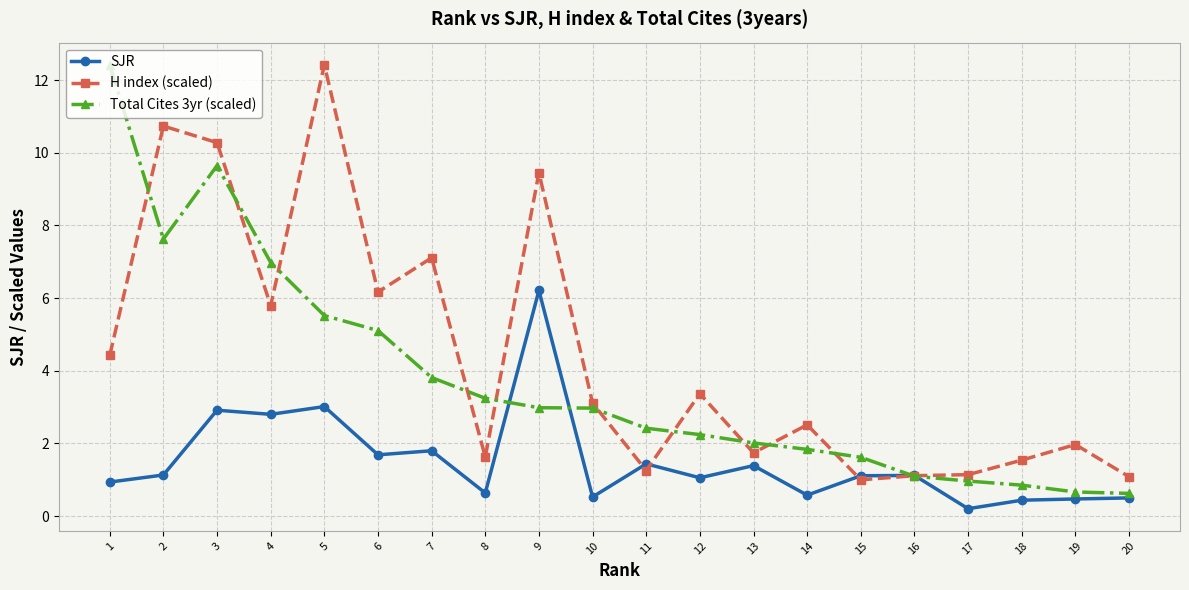

Which series changed the most between 13 and 20?

Total Cites 3yr (scaled)